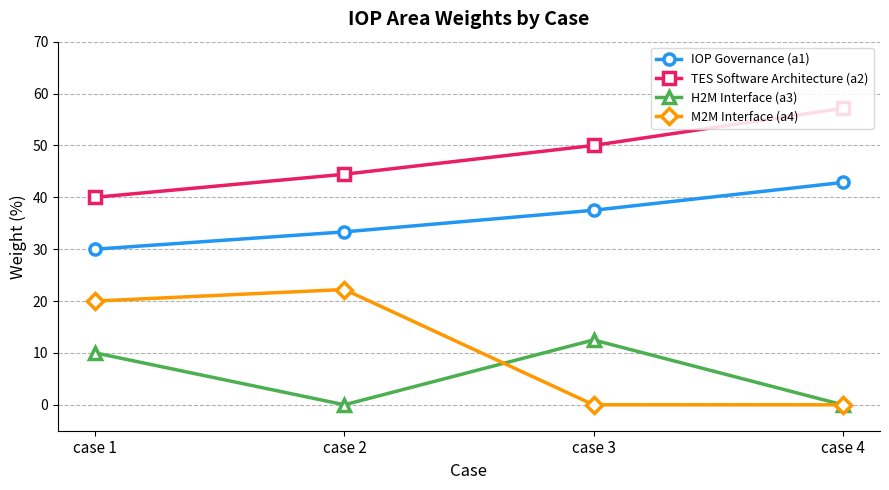

How many data points in IOP Governance (a1) are less than 37?

2